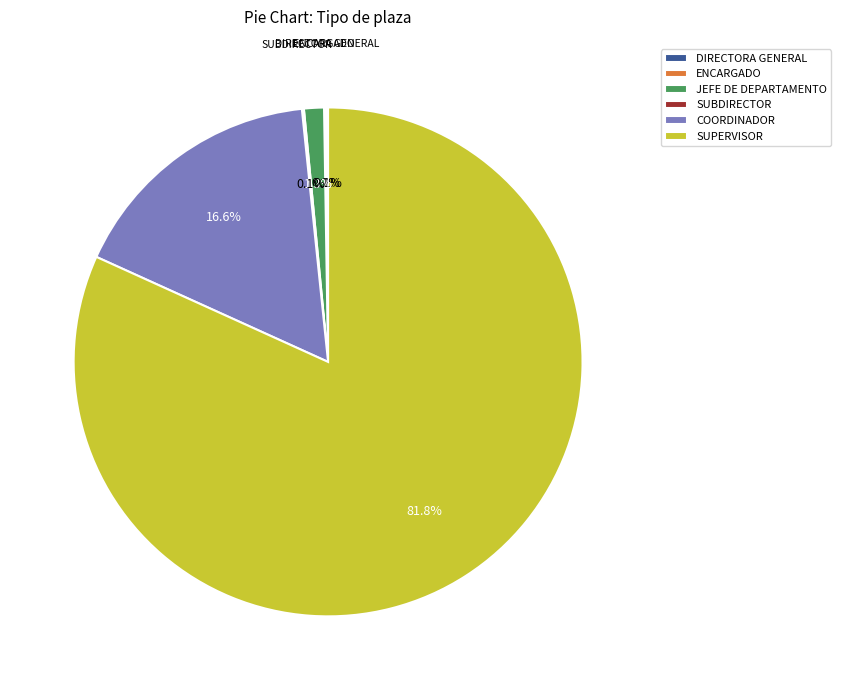

Which slice is the largest?

SUPERVISOR